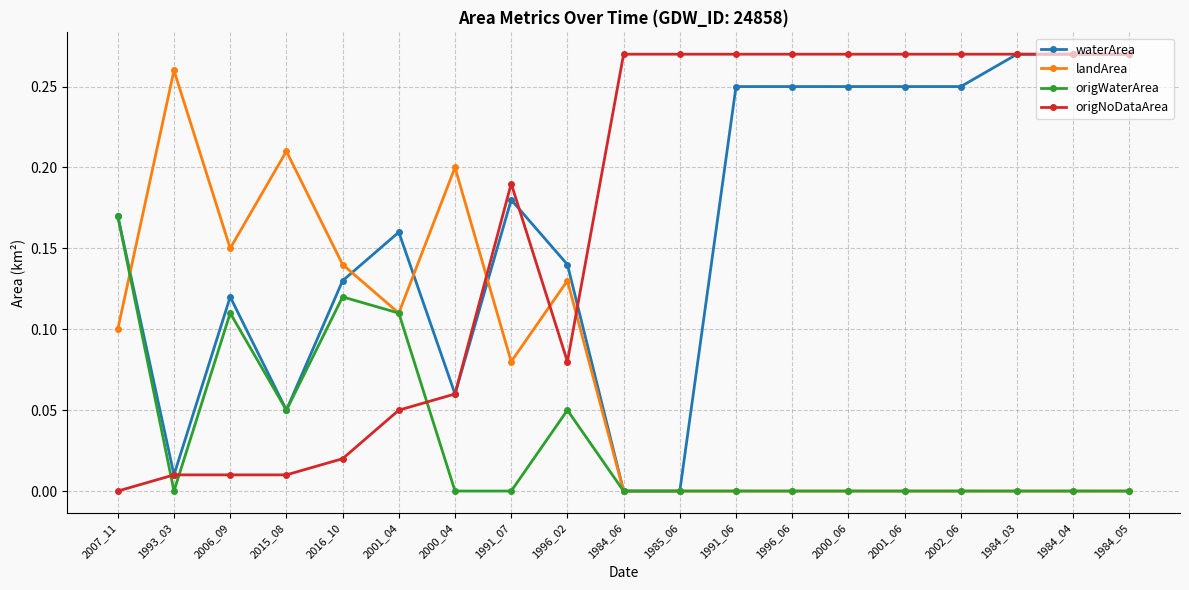

After their last crossing, which series has the higher values: origNoDataArea or origWaterArea?

origNoDataArea